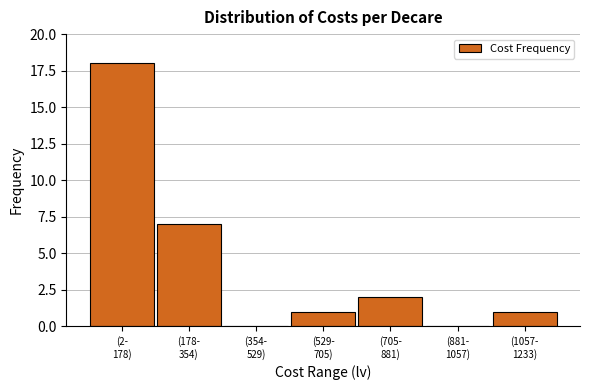

What is the maximum value shown in the chart?

18